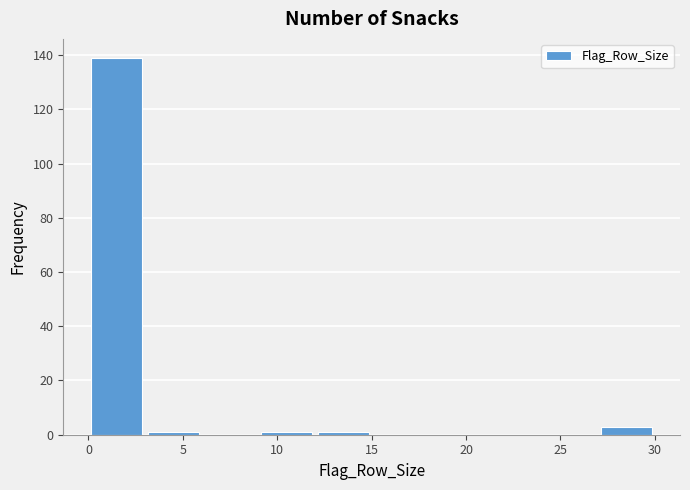

What is the height of the bar covering 27 to 30 on the x-axis? The values are not printed on the chart, so give them approximately, as read against the axis.

4